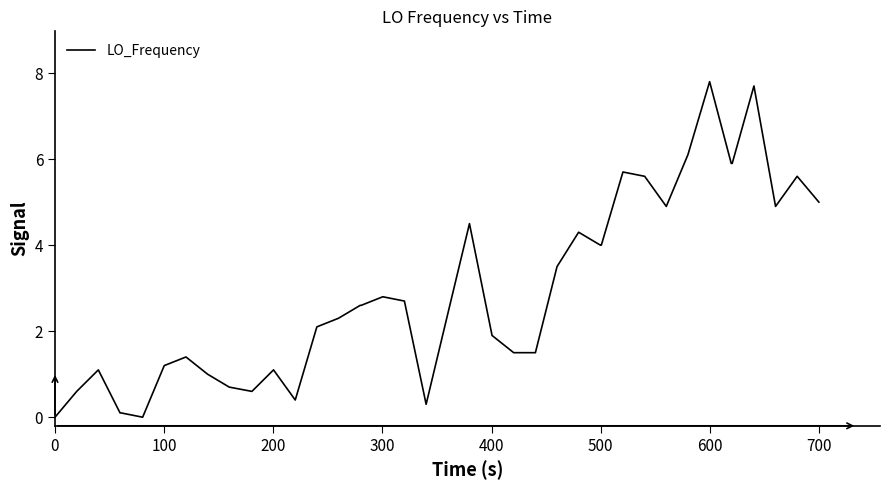

What is the maximum value shown in the chart?

7.8